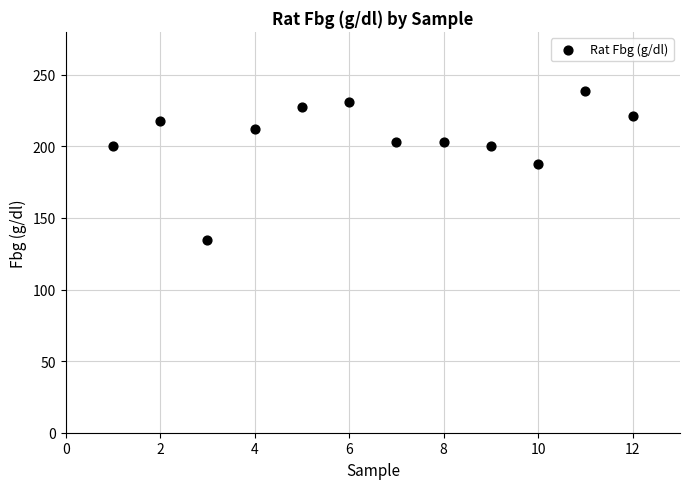

What is the range of X values (max minus min)?

11.0